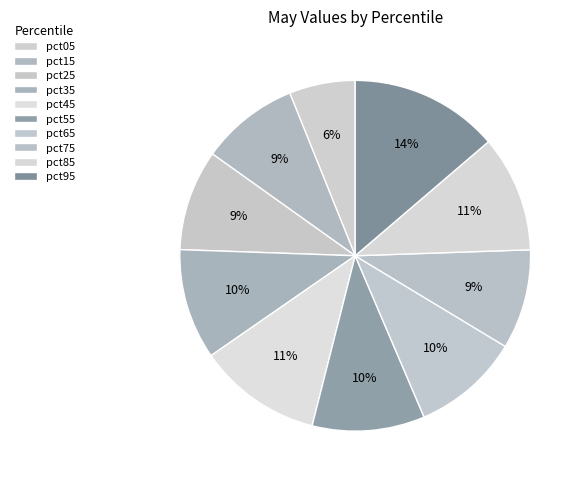

To the nearest percent, what is the average slice percentage?

10%